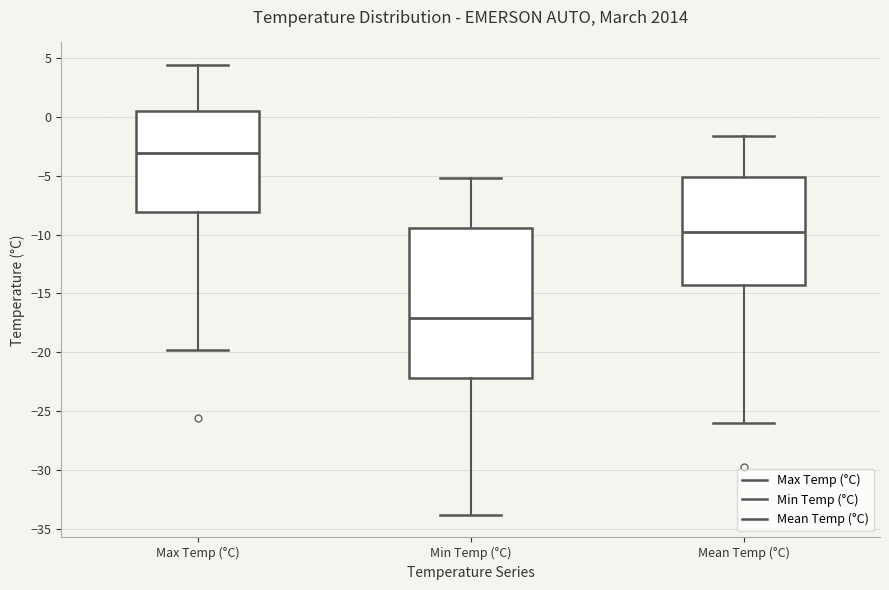

Which box is the tallest, from its lower edge to its upper edge?

Min Temp (°C)